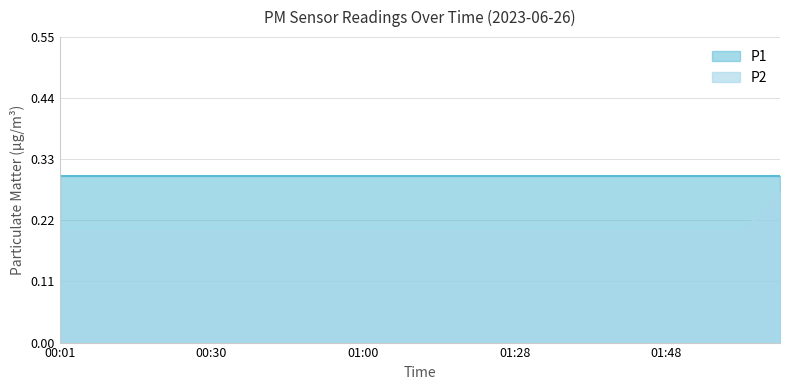

Rank the categories by value from lowest to highest.

00:01, 00:08, 00:16, 00:23, 00:30, 00:38, 00:45, 00:52, 01:00, 01:07, 01:15, 01:22, 01:28, 01:33, 01:38, 01:43, 01:48, 01:53, 01:58, 01:40